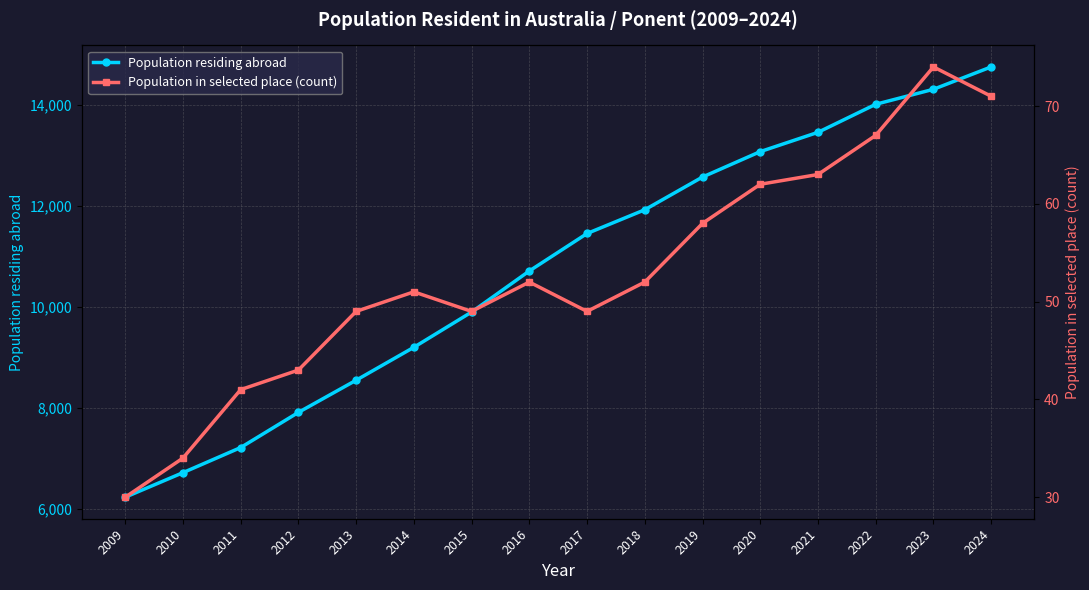

How many values in the Population residing abroad series are below 11456?

8